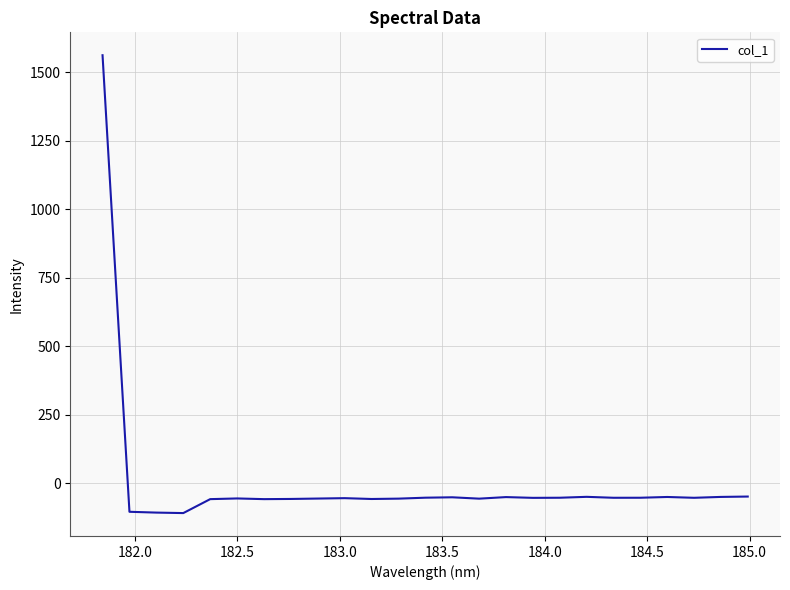

What is the maximum value shown in the chart?

1561.6